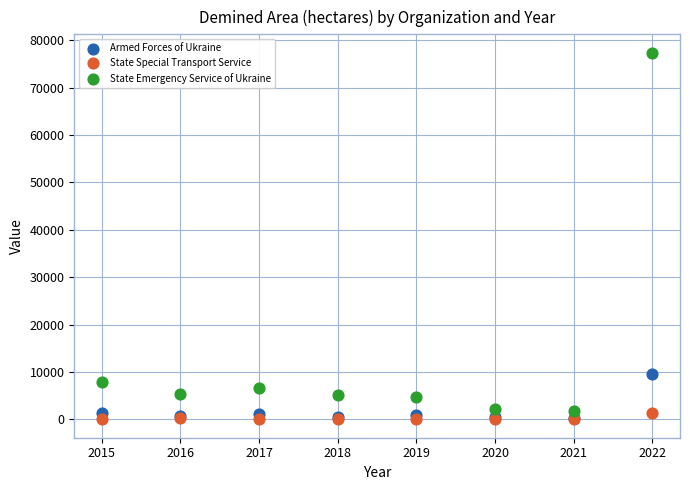

Across all series, what Y value is closest to 38692?

9568.4